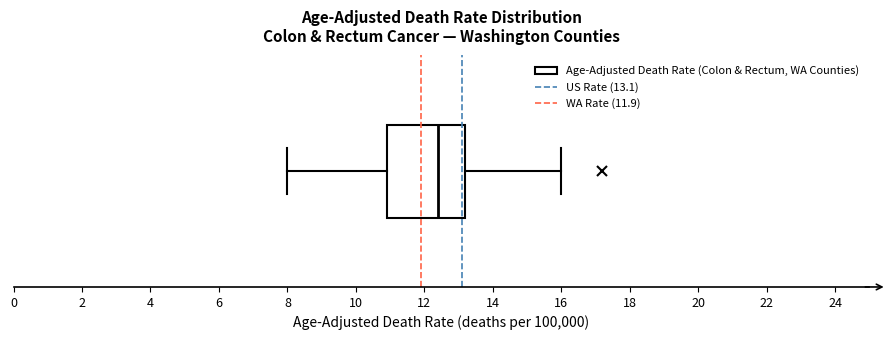

Transcribe this box plot: give where the median line is, the range the box spans, and where the two whiskers end, as read against the x-axis. The values are not printed on the chart, so give them approximately, as read against the axis.

median 12.4, box 11.0 to 13.2, whiskers 8.0 to 16.0